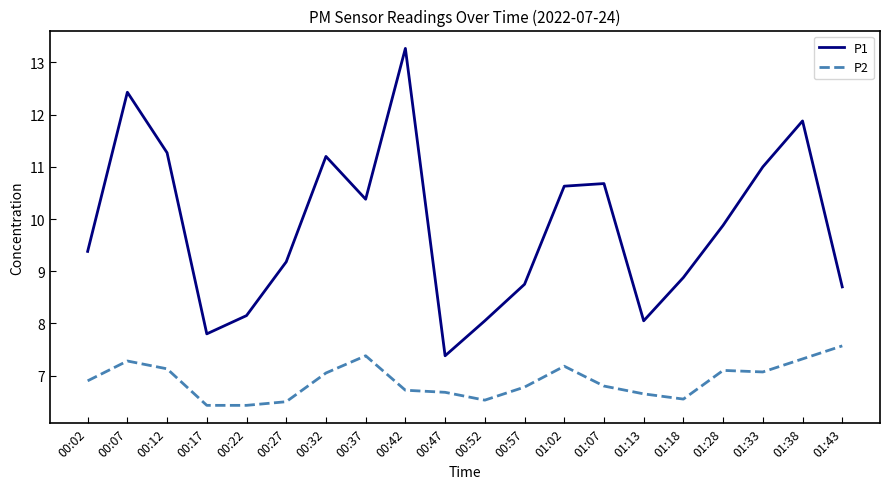

Rank the series by their average value, from lowest to highest.

P2, P1